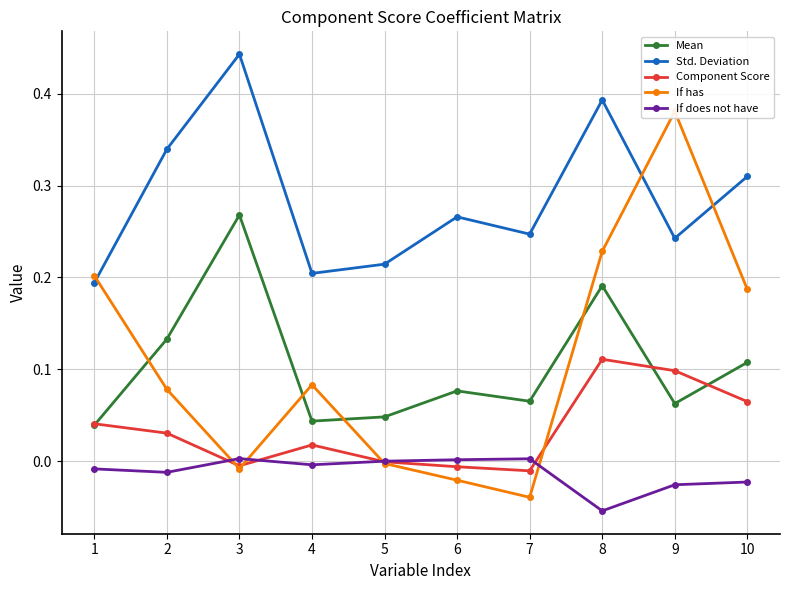

What are all the series names shown in the legend?

Mean, Std. Deviation, Component Score, If has, If does not have